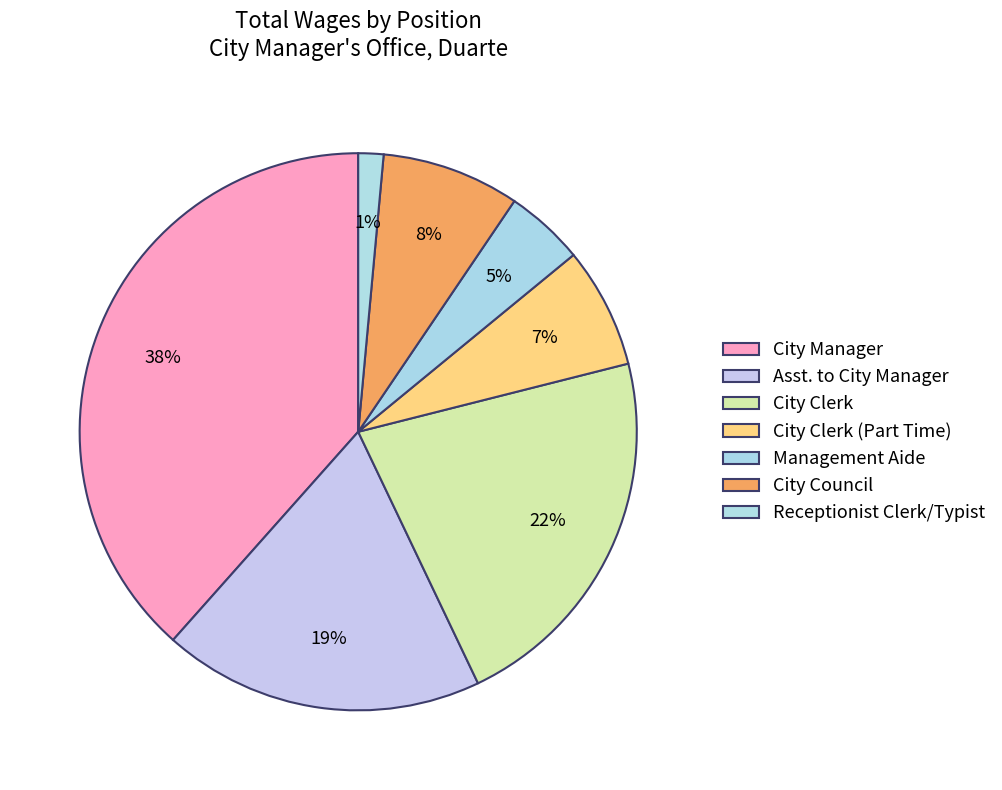

Which slice is the smallest?

Receptionist Clerk/Typist